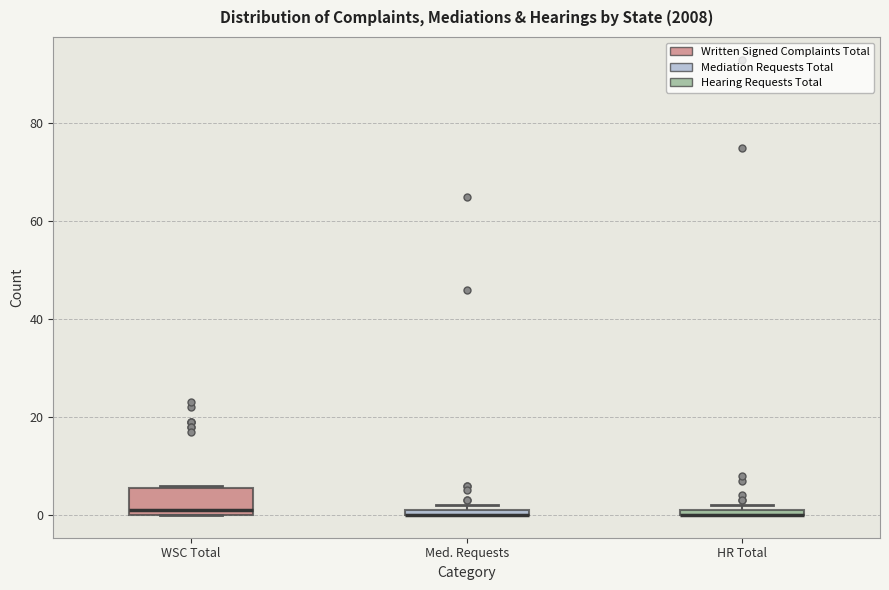

Which box is the tallest, from its lower edge to its upper edge?

WSC Total